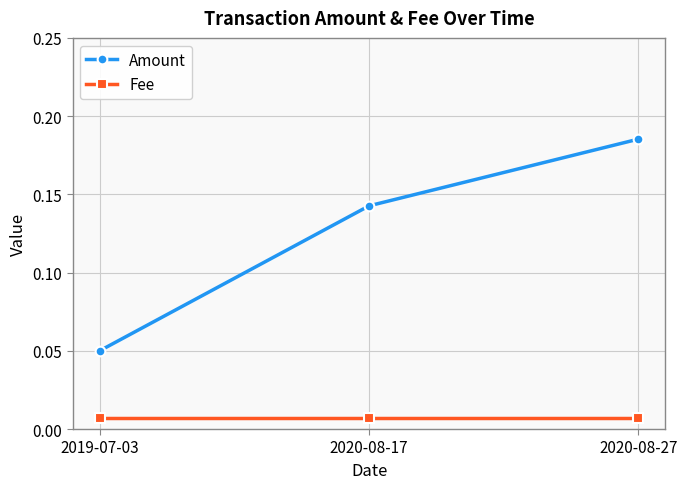

Count the number of data series in this chart.

2